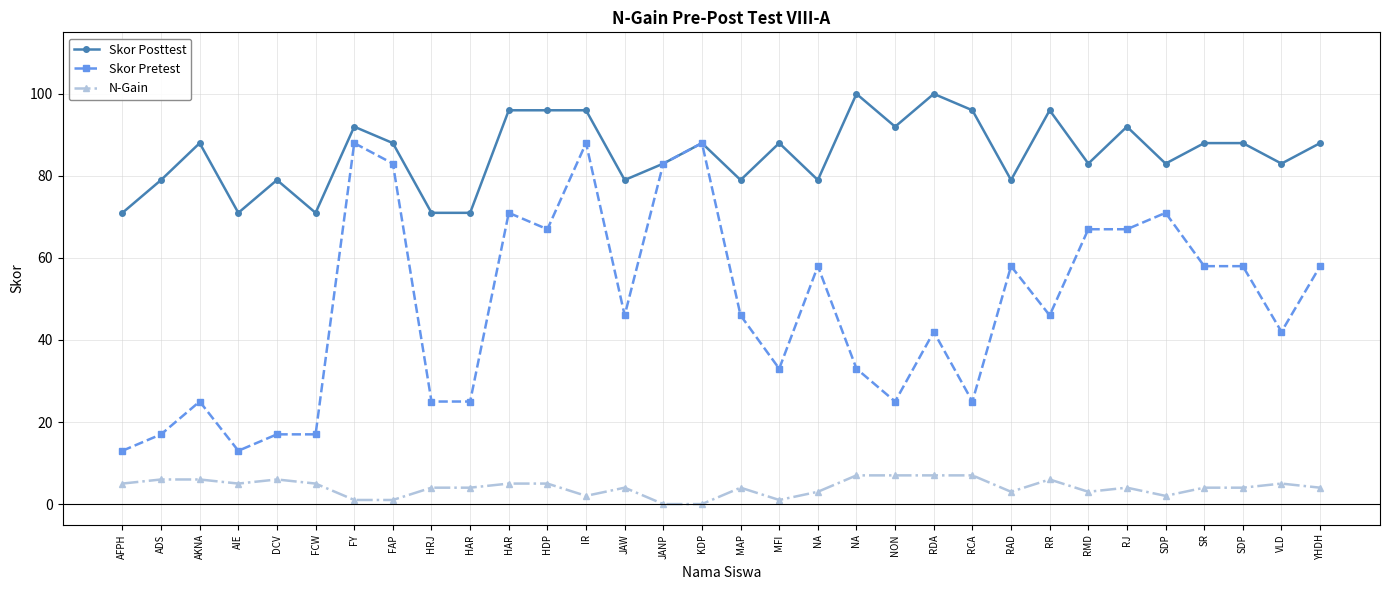

Where does the N-Gain series first go above 4?

AFPH